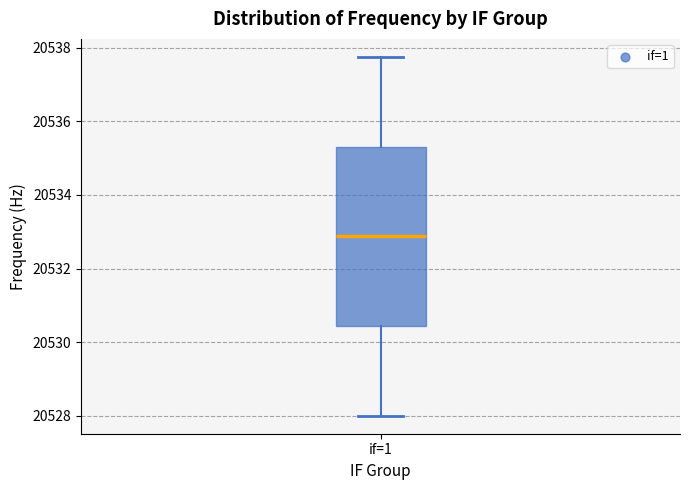

Where is the upper edge of the box for if=1 on the y-axis? The values are not printed on the chart, so give them approximately, as read against the axis.

20535.4